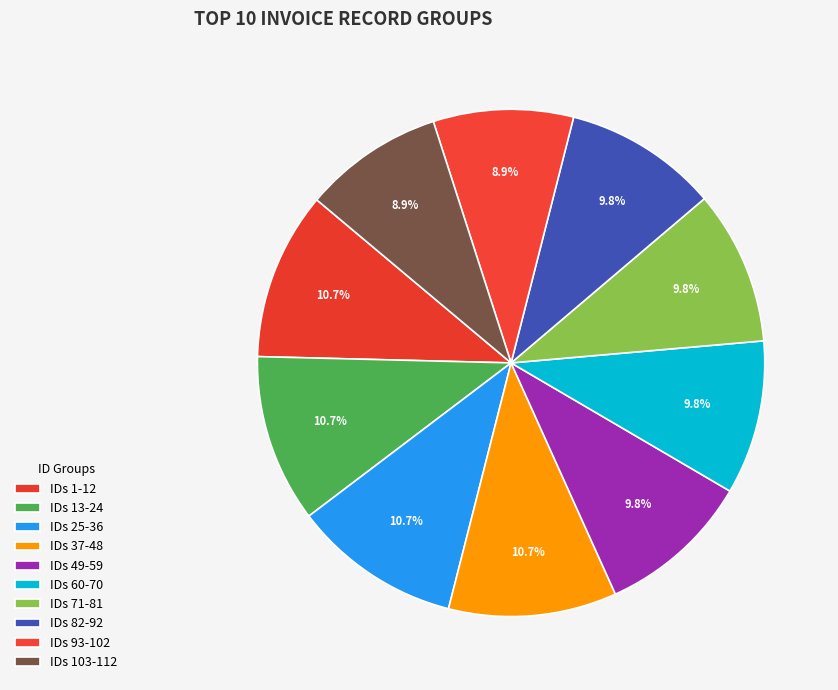

How many slices are in this pie chart?

10